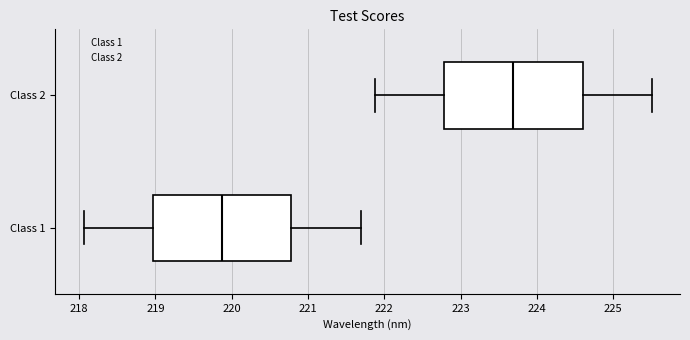

Which box has the furthest to the left median line?

Class 1